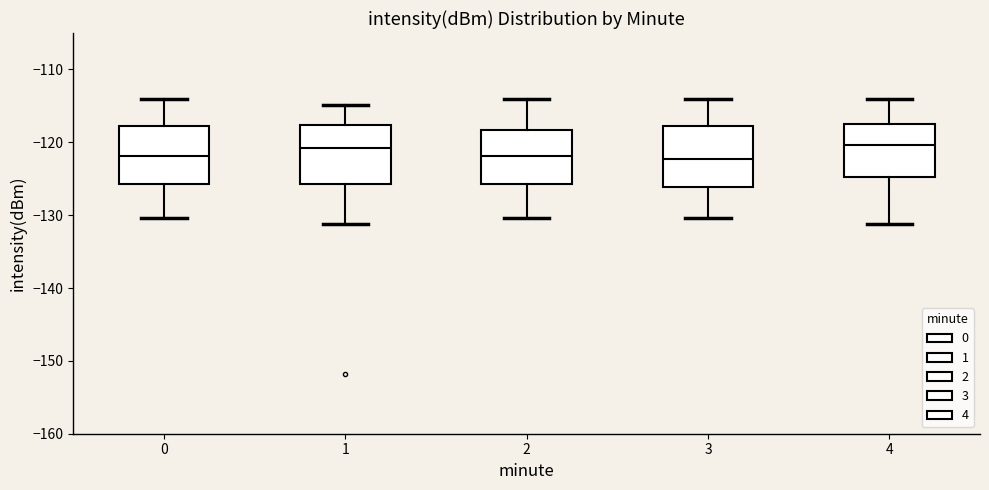

Reading left to right, transcribe this box plot: for each box, give where its median line is, the range the box spans, and where its two whiskers end, as read against the y-axis. The values are not printed on the chart, so give them approximately, as read against the axis.

0: median -122, box -126 to -118, whiskers -130 to -114
1: median -121, box -126 to -118, whiskers -131 to -115
2: median -122, box -126 to -118, whiskers -130 to -114
3: median -122, box -126 to -118, whiskers -130 to -114
4: median -120, box -125 to -118, whiskers -131 to -114